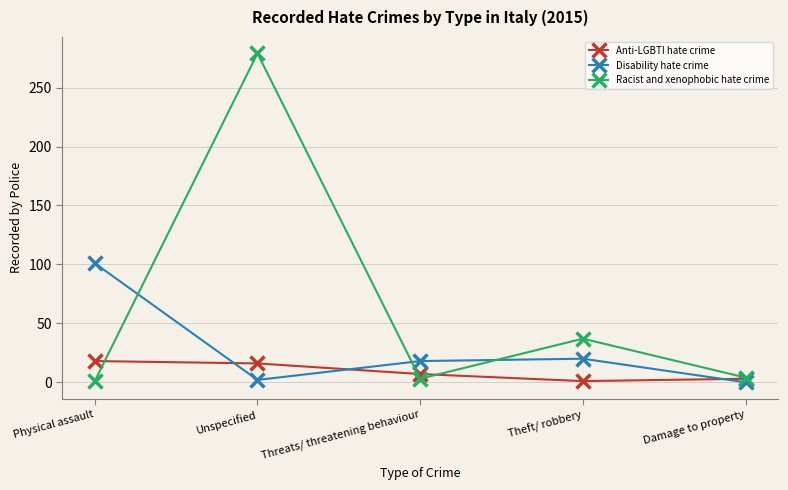

Does the chart have visible grid lines?

Yes